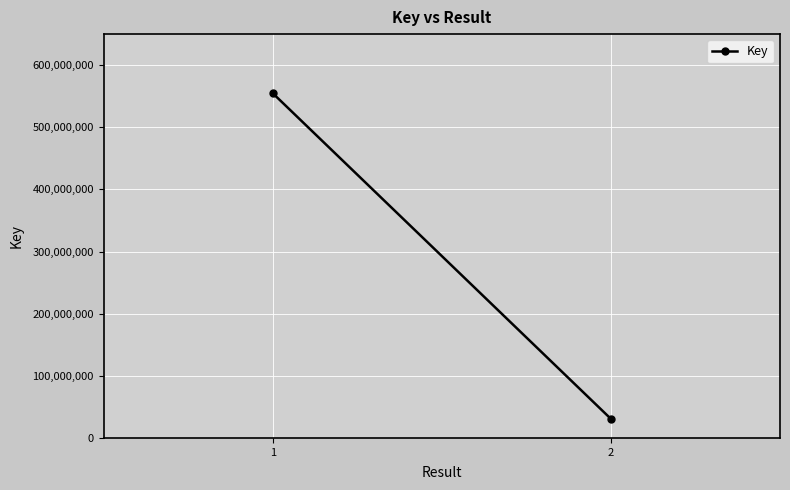

How many distinct data groups are displayed?

1